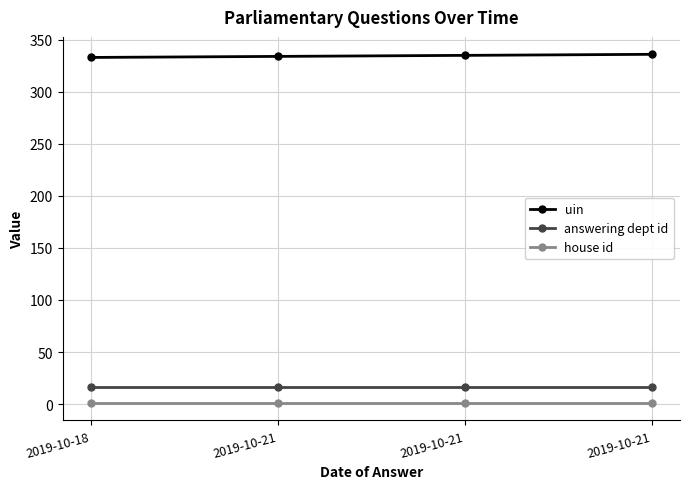

How many values in the uin series are below 335?

2